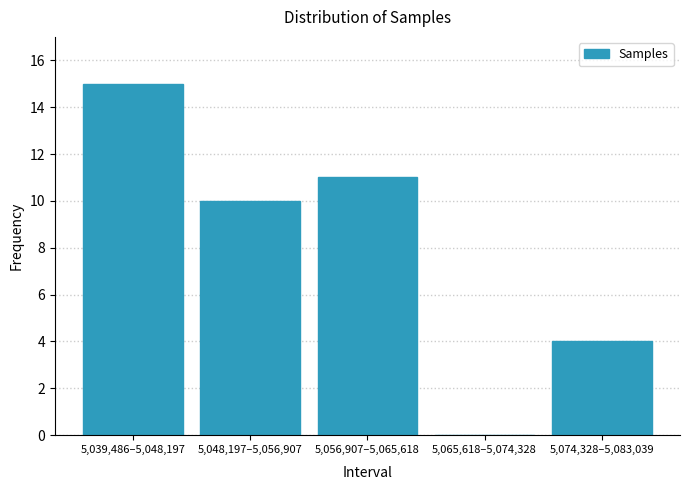

Reading right to left, list all the values displayed in this chart.

5,074,328–5,083,039=4	5,065,618–5,074,328=0	5,056,907–5,065,618=11	5,048,197–5,056,907=10	5,039,486–5,048,197=15